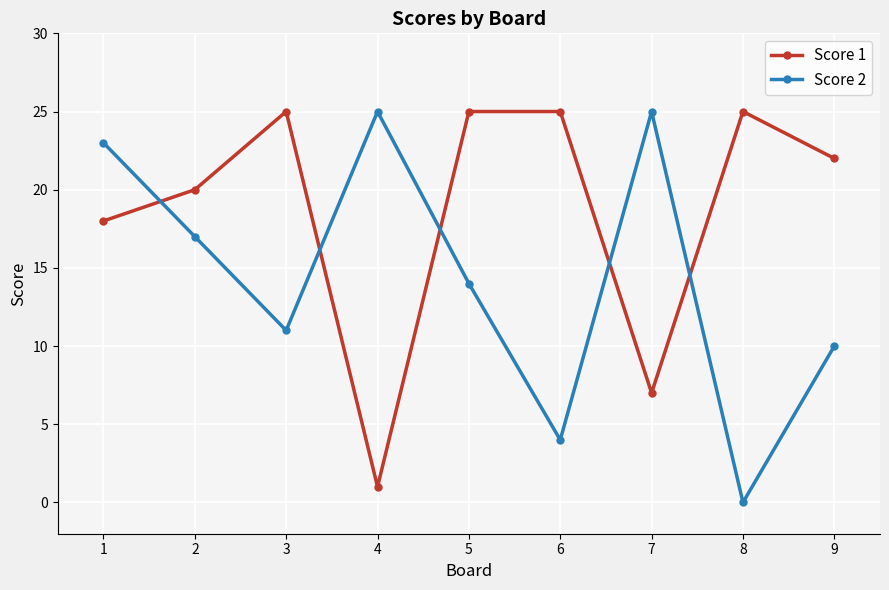

Where do Score 1 and Score 2 first cross each other?

1 and 2